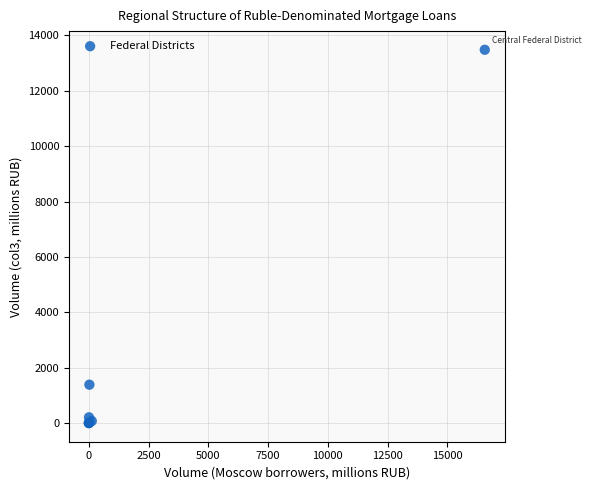

What Y value in the scatter plot is closest to 6741?

1386